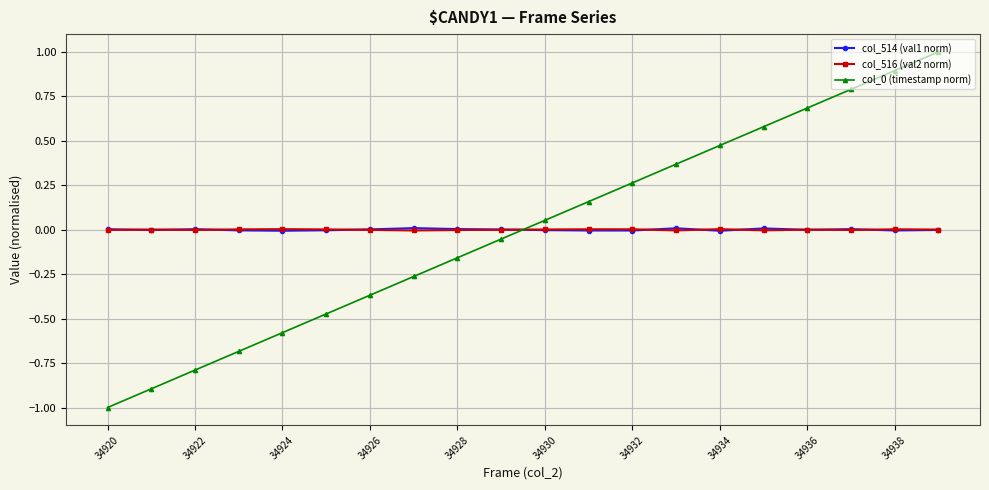

True or false: col_516 (val2 norm) and col_0 (timestamp norm) intersect in this chart.

True